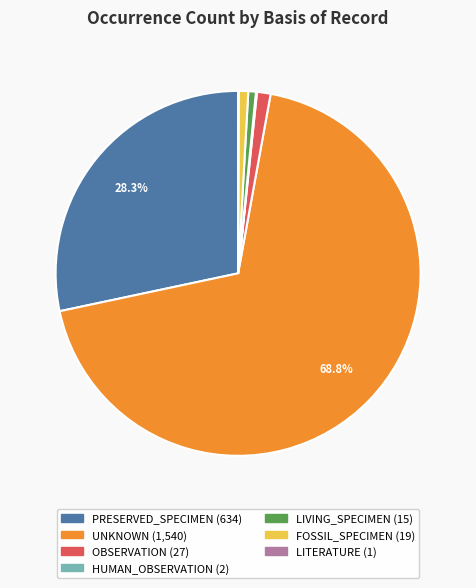

Is it true that FOSSIL_SPECIMEN is 11% of the pie?

False